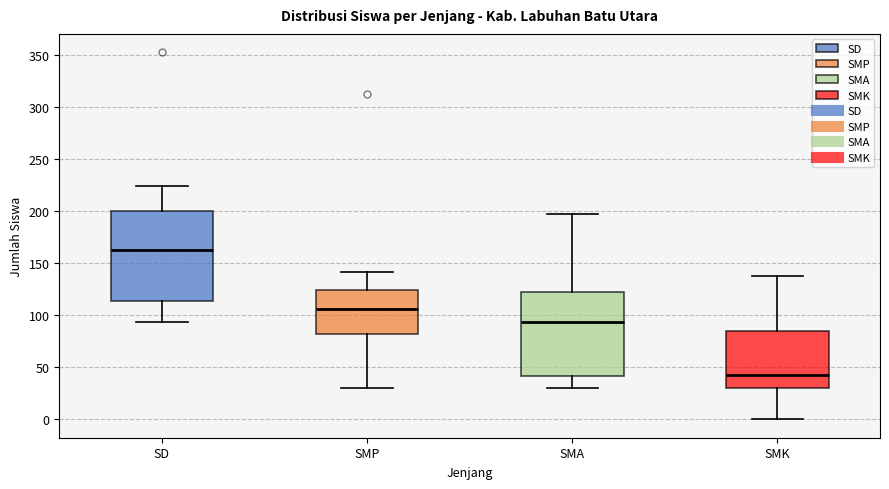

Where does the lower whisker of the box for SMP end on the y-axis? The values are not printed on the chart, so give them approximately, as read against the axis.

30